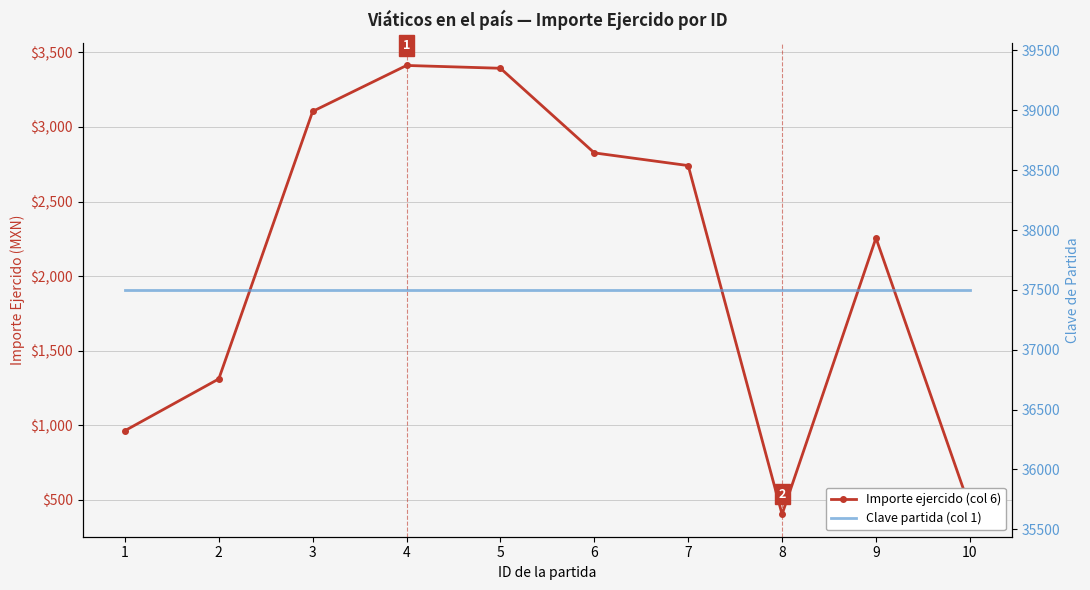

True or false: Importe ejercido (col 6) and Clave partida (col 1) cross at least once.

False